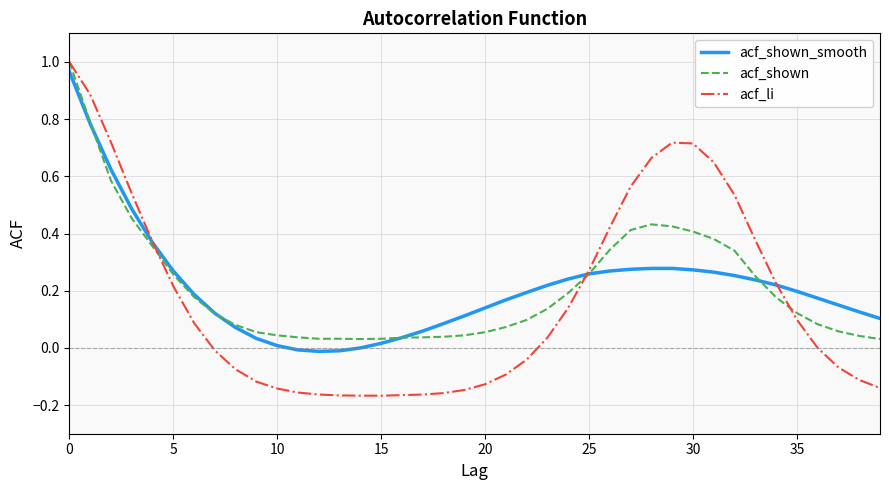

How many times do acf_shown_smooth and acf_li cross each other?

3